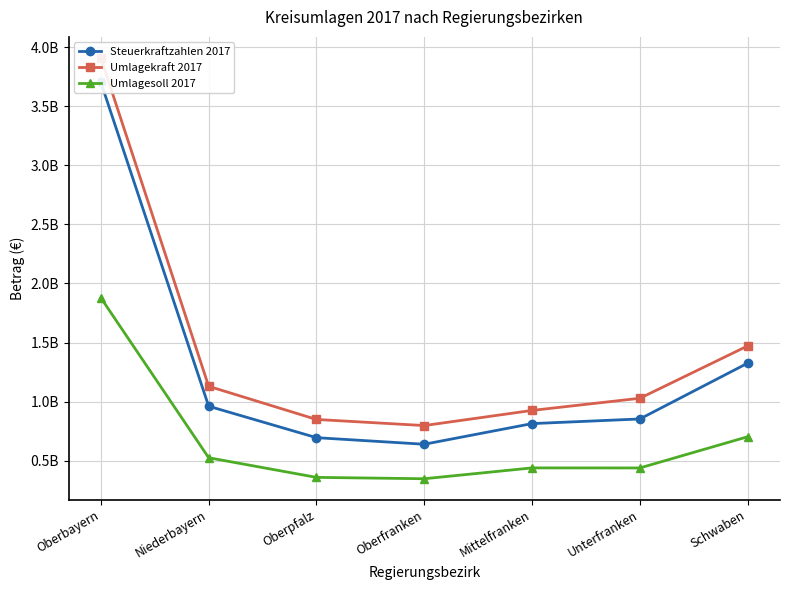

What is the value of the Umlagekraft 2017 point at the 6th from the left?

1028749617